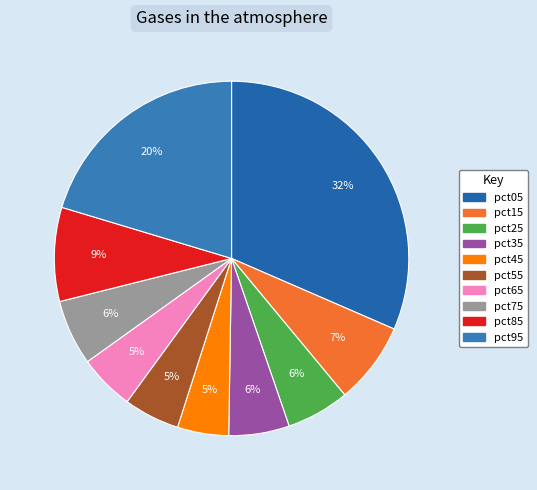

Which category has the biggest portion of the pie?

pct05